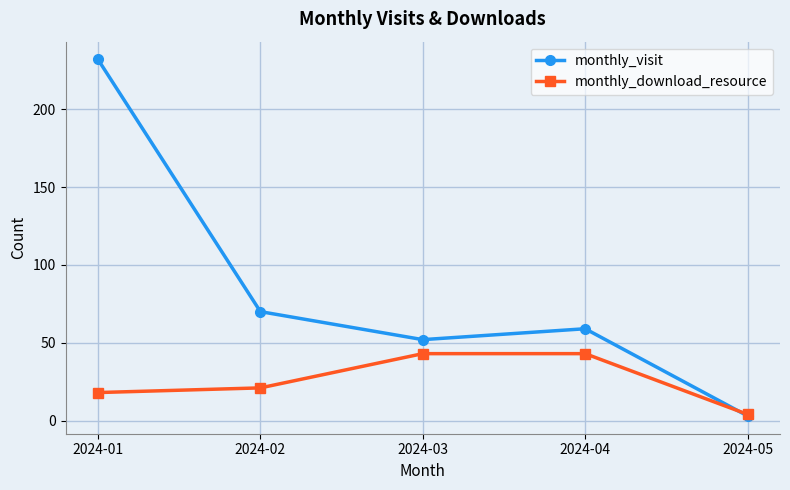

What is the difference between the highest and lowest values at 2024-03?

9